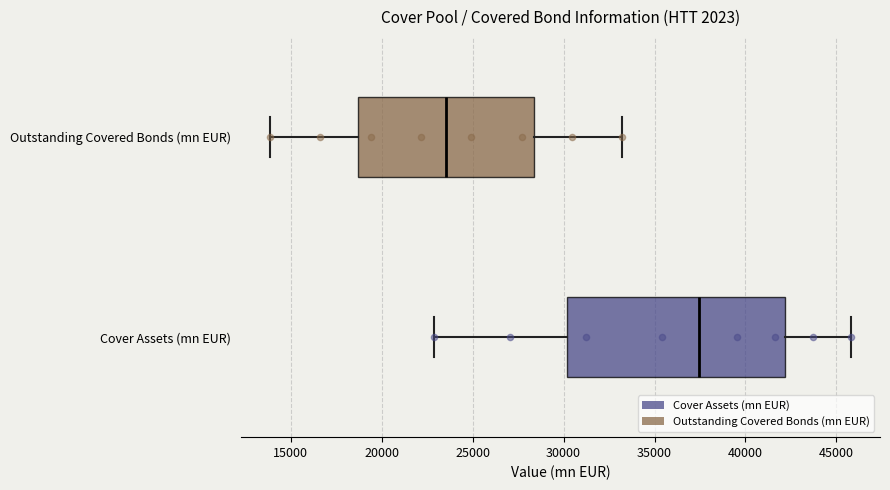

Which box is the widest, from its left edge to its right edge?

Cover Assets (mn EUR)